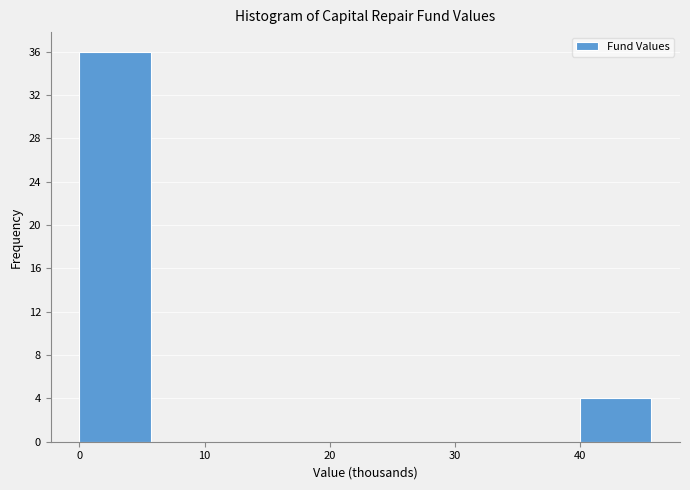

Reading left to right, list every bar in this chart as the range it spans on the x-axis followed by its height. Neither the bar edges nor the heights are printed on the chart, so give them approximately, as read against the axes.

0 to 6: 36
6 to 11: 0
11 to 17: 0
17 to 23: 0
23 to 29: 0
29 to 34: 0
34 to 40: 0
40 to 46: 4